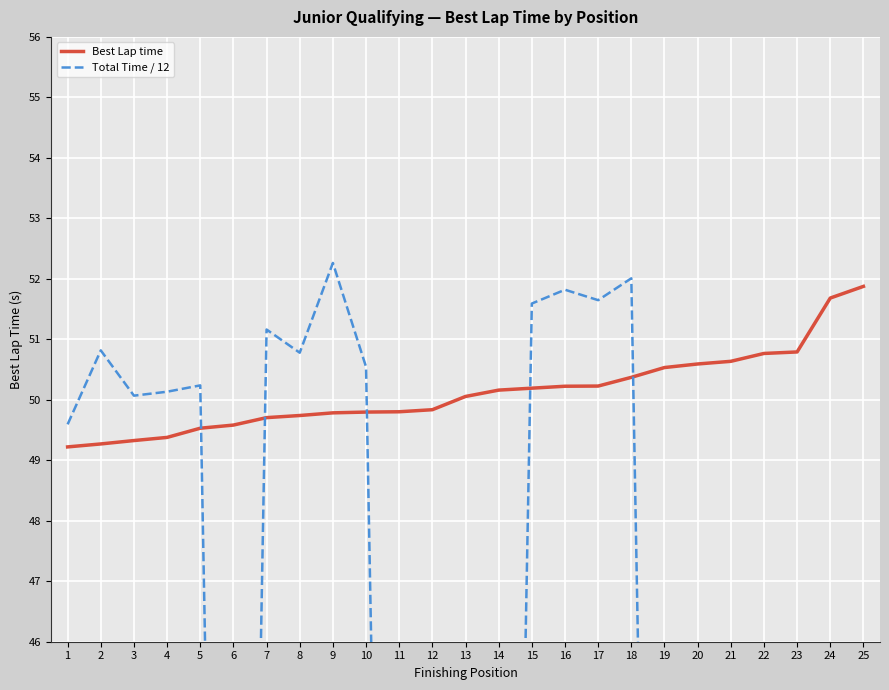

Which has a higher value, 18 or 4?

18